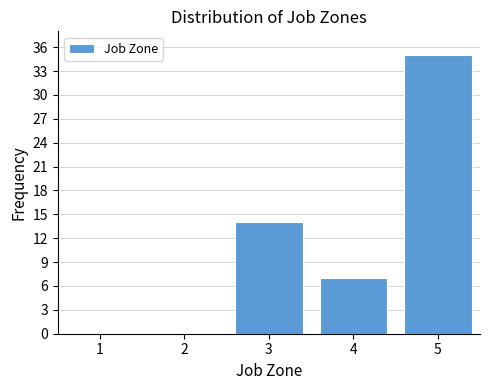

What is the maximum value shown in the chart?

35